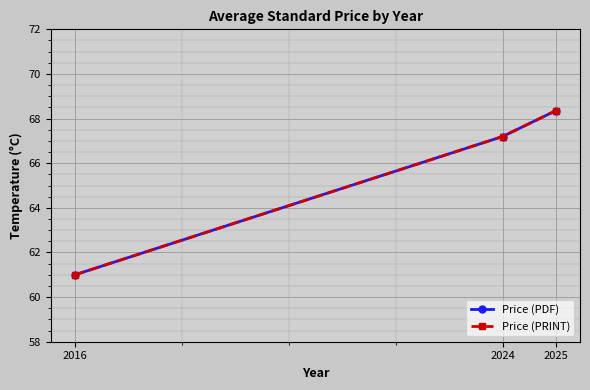

At 2025, list the series in order from largest to smallest.

Price (PDF), Price (PRINT)